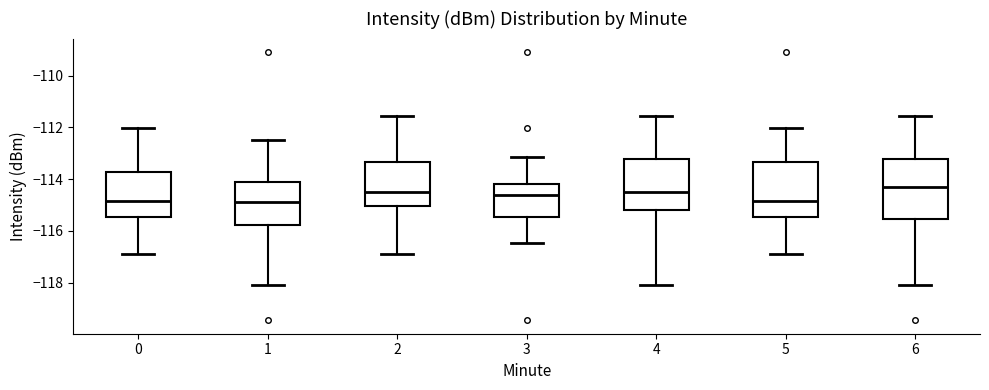

Reading left to right, read every box against the y-axis: the position of its median line, the range the box covers, and the ends of its whiskers. The values are not printed on the chart, so give them approximately, as read against the axis.

0: median -114.8, box -115.4 to -113.8, whiskers -116.8 to -112.0
1: median -114.8, box -115.8 to -114.0, whiskers -118.0 to -112.4
2: median -114.4, box -115.0 to -113.4, whiskers -116.8 to -111.6
3: median -114.6, box -115.4 to -114.2, whiskers -116.4 to -113.2
4: median -114.4, box -115.2 to -113.2, whiskers -118.0 to -111.6
5: median -114.8, box -115.4 to -113.4, whiskers -116.8 to -112.0
6: median -114.4, box -115.6 to -113.2, whiskers -118.0 to -111.6